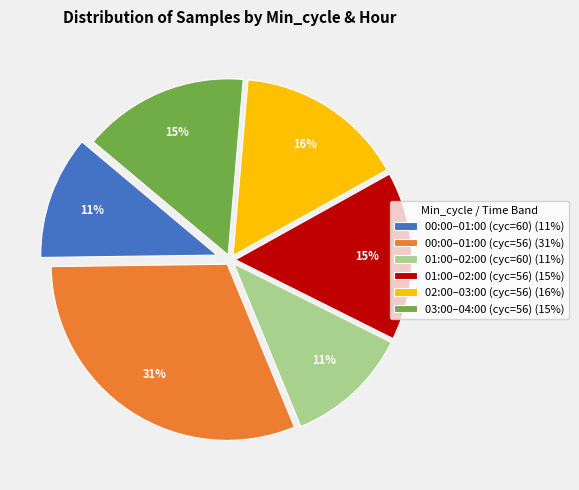

Which category has the biggest portion of the pie?

00:00–01:00 (cyc=56) (31%)